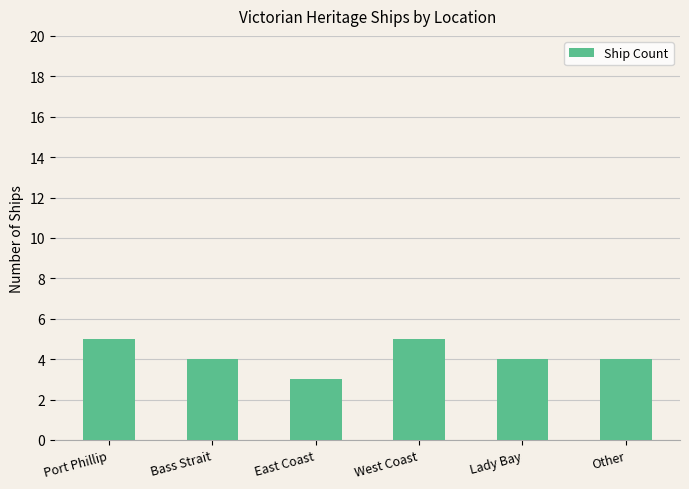

What is the greatest value displayed?

5